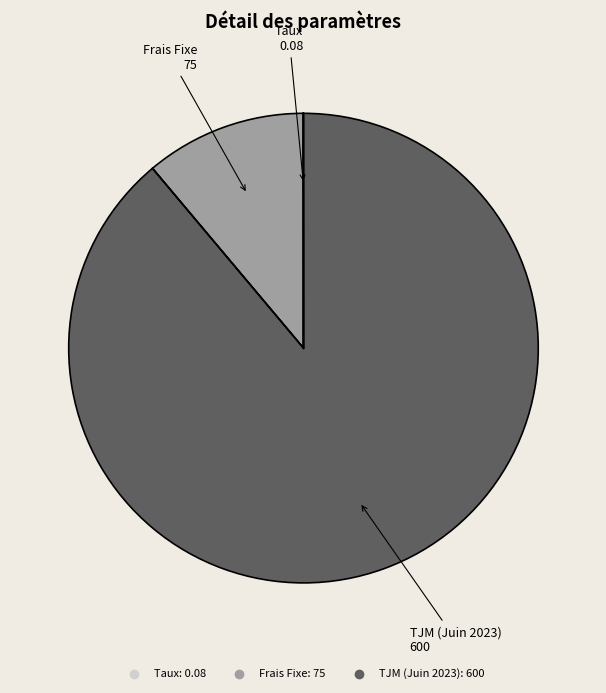

What is the majority slice?

TJM (Juin 2023)